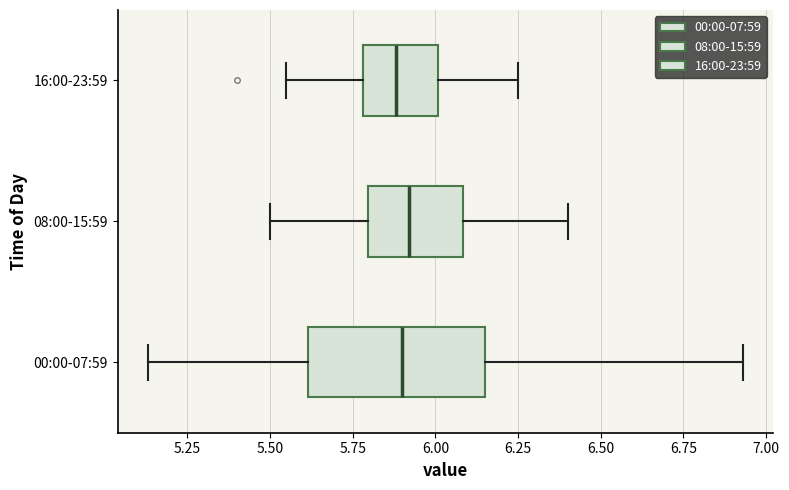

Reading bottom to top, transcribe this box plot: for each box, give where its median line is, the range the box spans, and where its two whiskers end, as read against the x-axis. The values are not printed on the chart, so give them approximately, as read against the axis.

00:00-07:59: median 5.90, box 5.60 to 6.15, whiskers 5.15 to 6.95
08:00-15:59: median 5.90, box 5.80 to 6.10, whiskers 5.50 to 6.40
16:00-23:59: median 5.90, box 5.80 to 6.00, whiskers 5.55 to 6.25